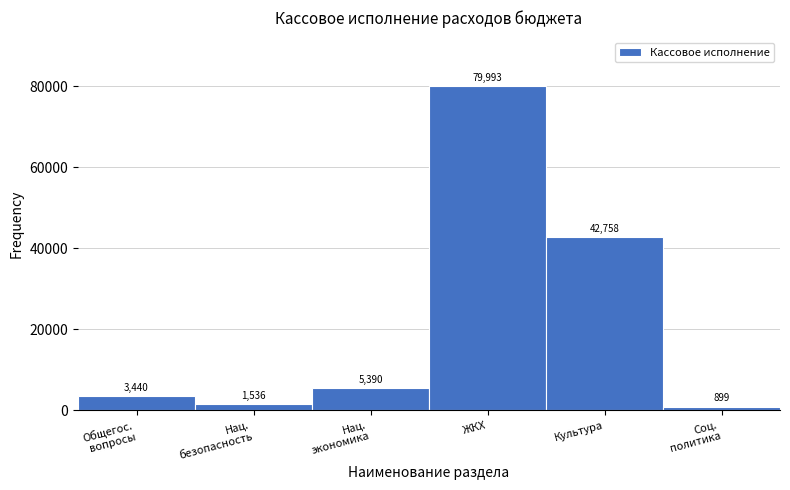

What is the minimum value shown in the chart?

899.1